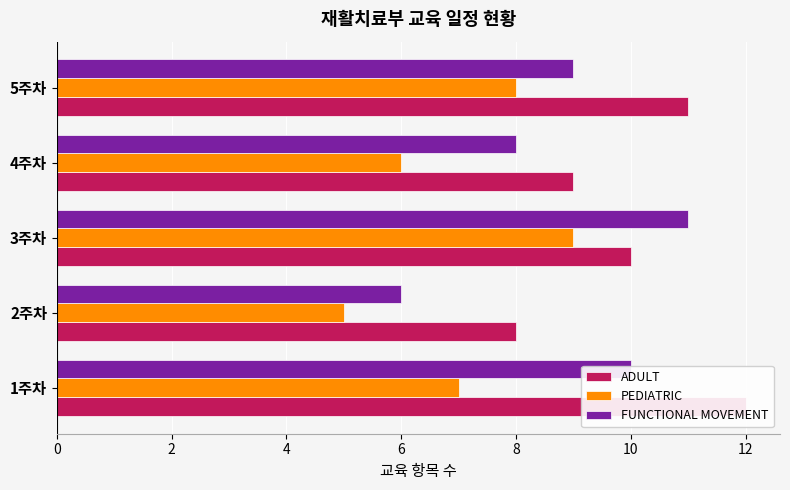

Which series has the largest range (max minus min)?

FUNCTIONAL MOVEMENT